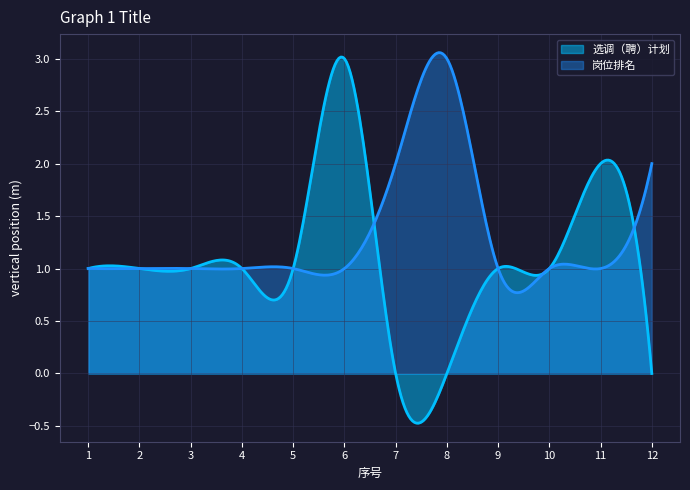

True or false: 岗位排名 has more than 0 points higher than both neighbors.

True